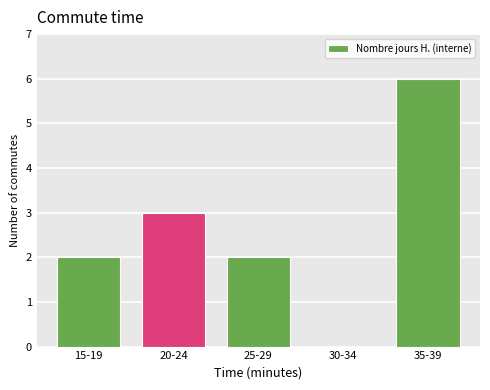

Reading left to right, extract all data points from this chart.

15-19=2	20-24=3	25-29=2	30-34=0	35-39=6